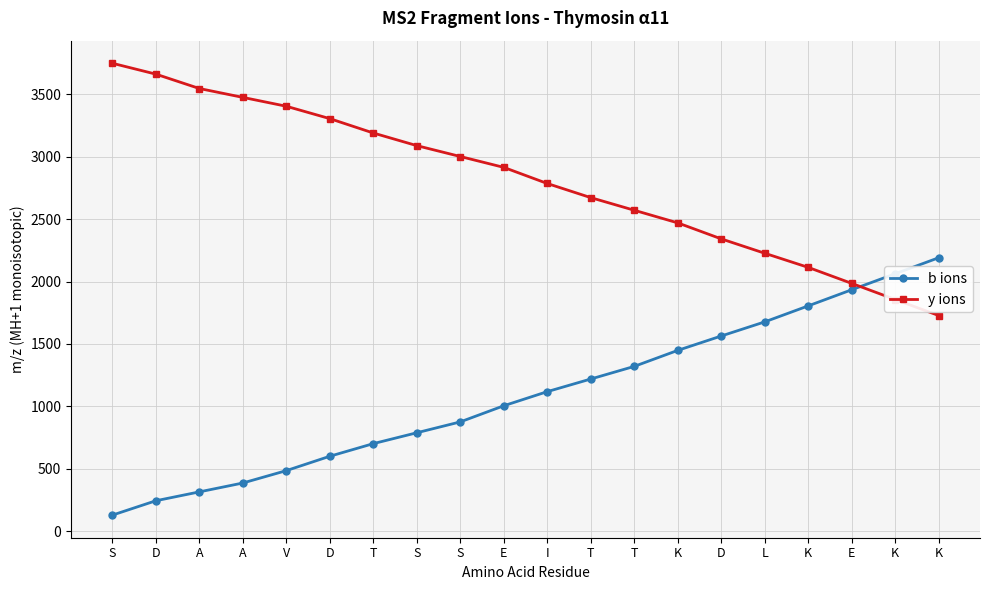

List the series in order of their peak value, highest first.

y ions, b ions